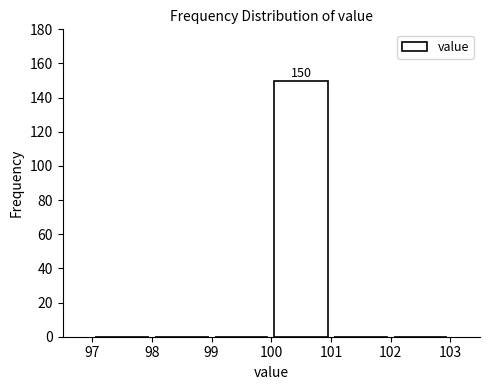

Over which range of the x-axis is the bar tallest?

100 to 101